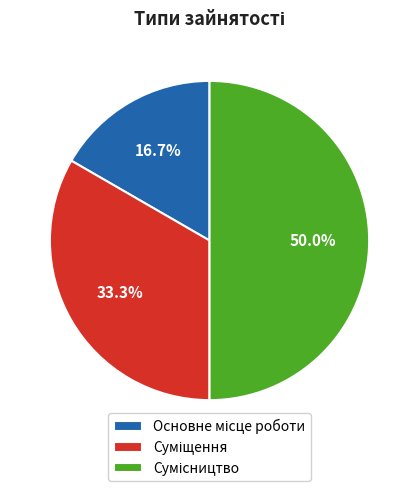

Count the number of slices in the pie.

3